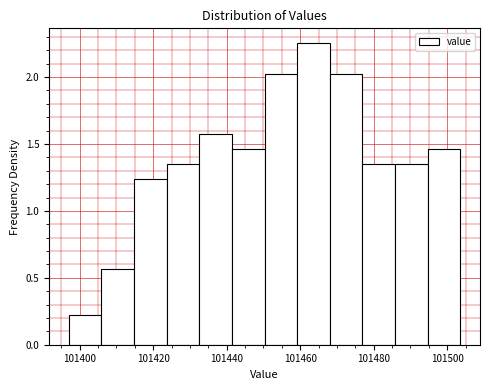

Which range on the x-axis has the tallest bar?

101460 to 101468